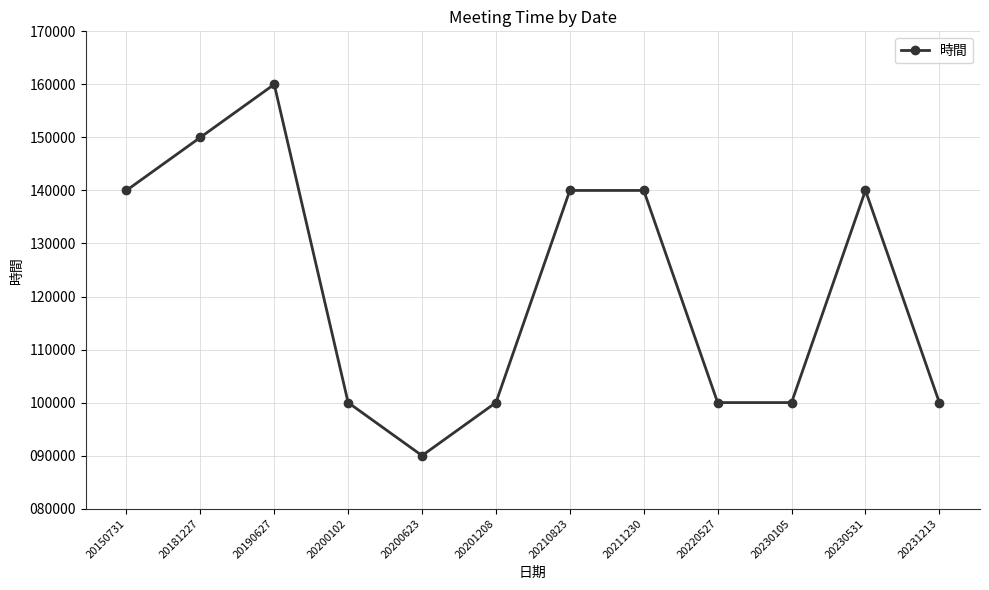

What is the sum of all values?

1460000